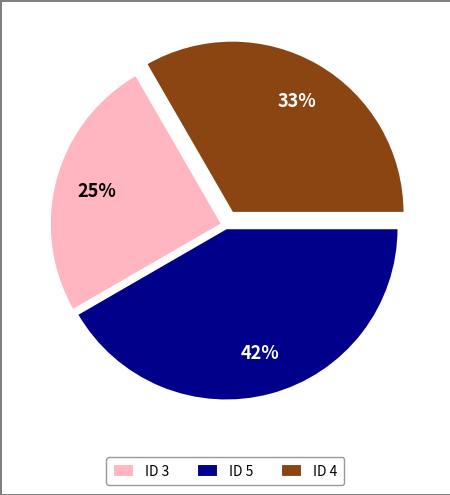

Count the number of slices in the pie.

3